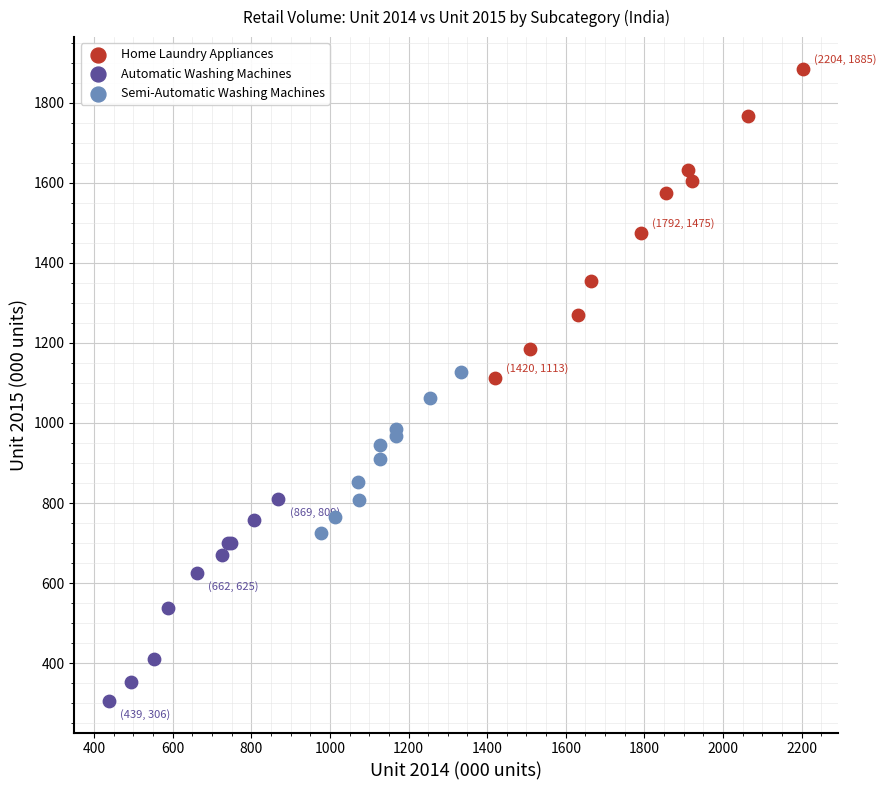

Which series reaches the maximum Y coordinate?

Home Laundry Appliances